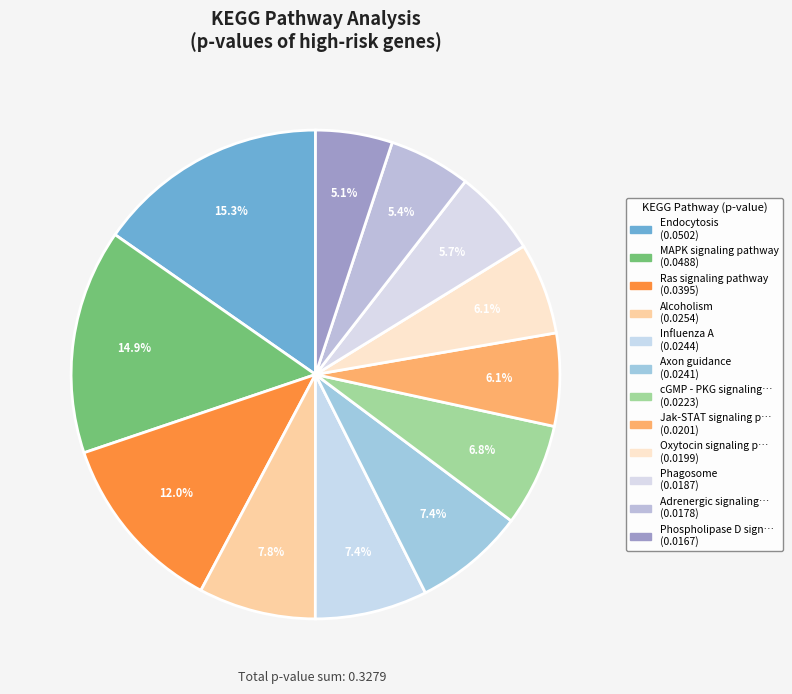

Does any single category account for the majority?

No